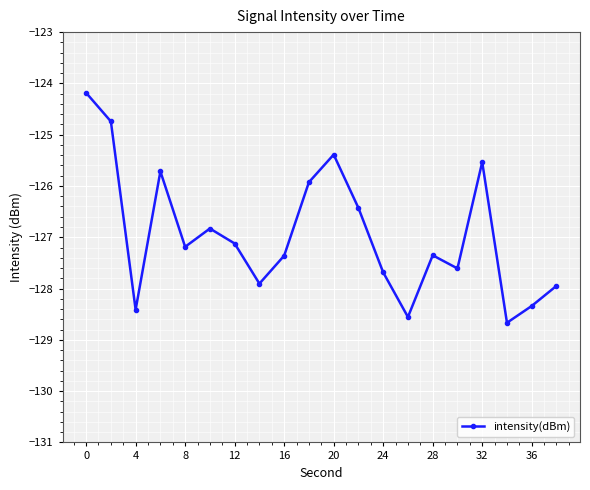

What is the minimum value shown in the chart?

-128.7